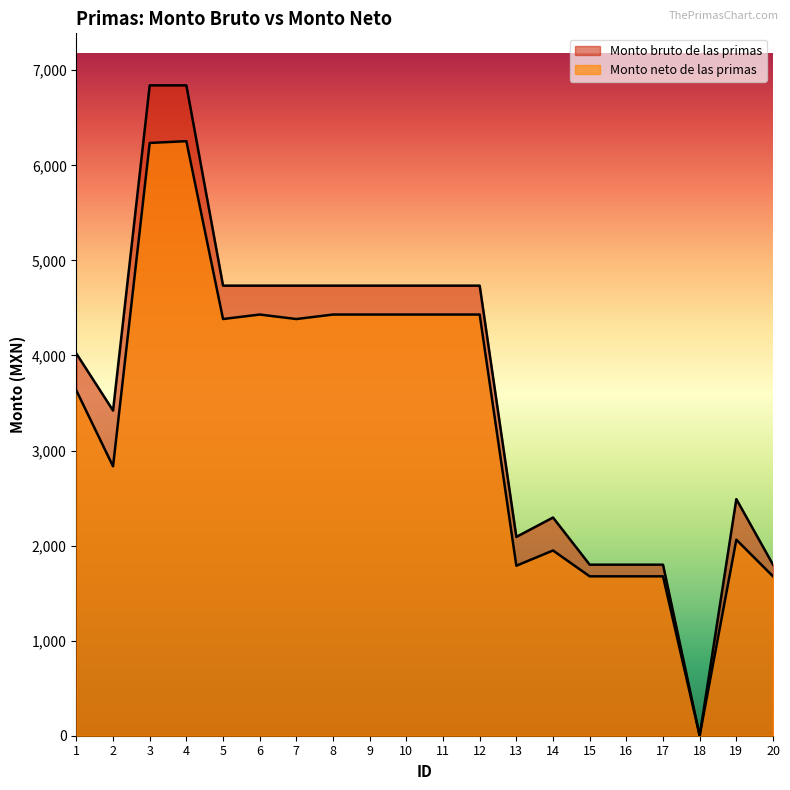

True or false: Monto bruto de las primas has more than 0 points higher than both neighbors.

True